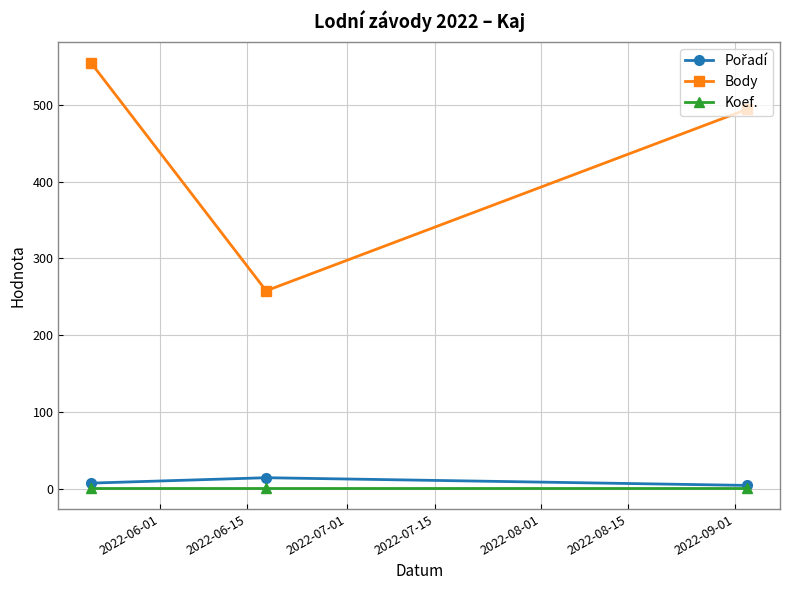

Which series has the widest spread of values?

Body